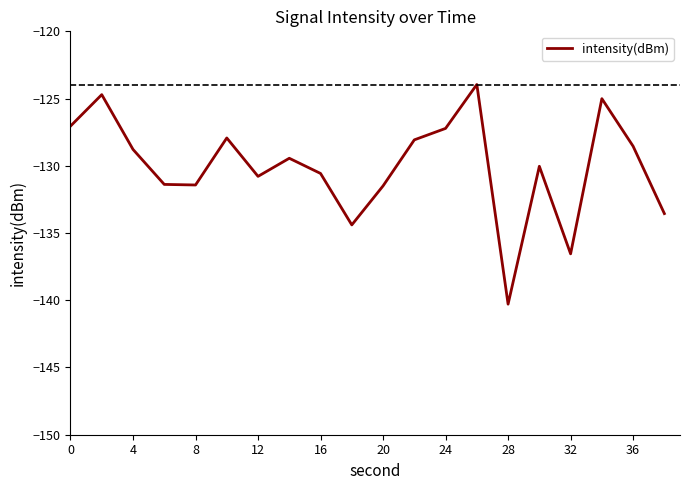

What is the difference between the maximum and minimum values?

16.3